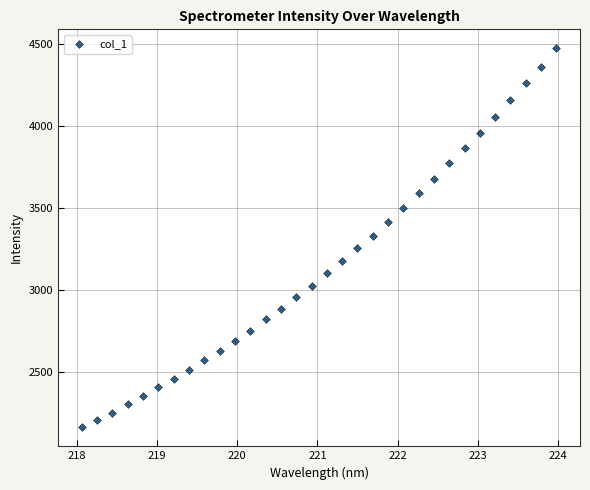

What is the range of X values (max minus min)?

5.9